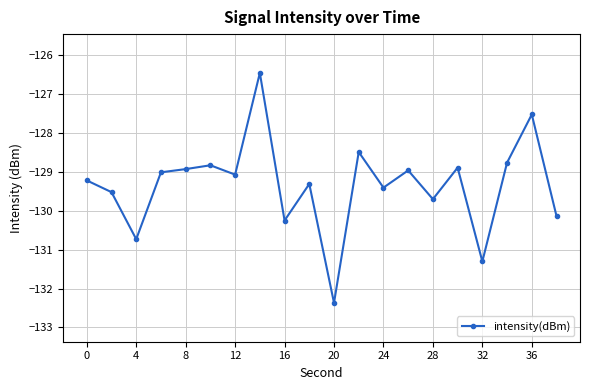

Does the chart display data point markers on the line(s)?

Yes